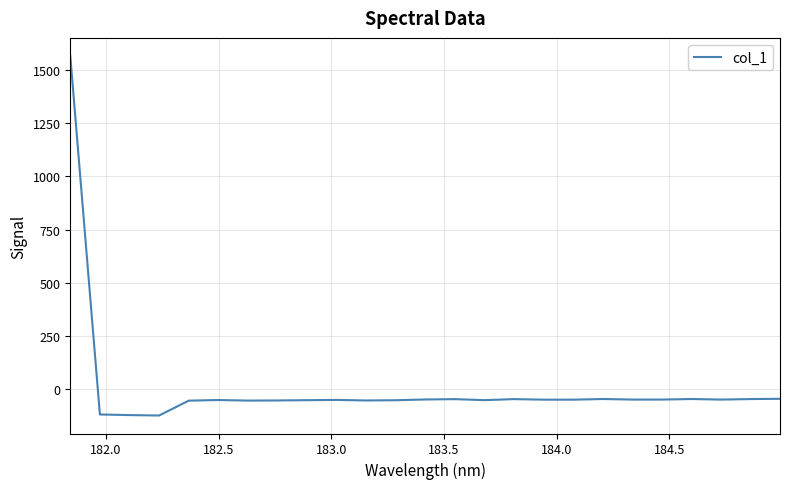

What is the minimum value shown in the chart?

-125.6